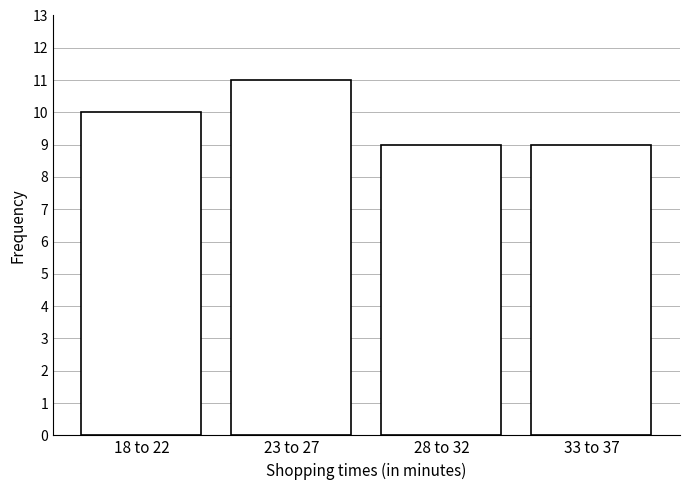

Reading left to right, transcribe all the data shown in this chart.

18 to 22=10	23 to 27=11	28 to 32=9	33 to 37=9